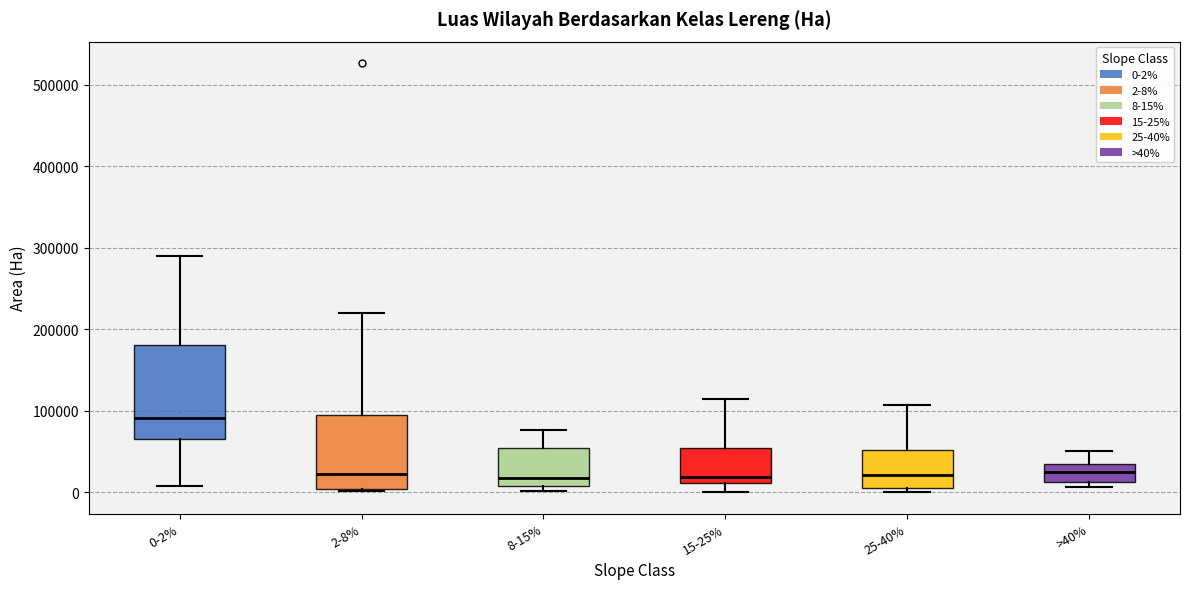

Reading left to right, read every box against the y-axis: the position of its median line, the range the box covers, and the ends of its whiskers. The values are not printed on the chart, so give them approximately, as read against the axis.

0-2%: median 90000, box 70000 to 180000, whiskers 10000 to 290000
2-8%: median 20000, box 0 to 90000, whiskers 0 to 220000
8-15%: median 20000, box 10000 to 50000, whiskers 0 to 80000
15-25%: median 20000, box 10000 to 50000, whiskers 0 to 110000
25-40%: median 20000, box 0 to 50000, whiskers 0 (just below the box's lower edge) to 110000
>40%: median 30000, box 10000 to 40000, whiskers 10000 (just below the box's lower edge) to 50000